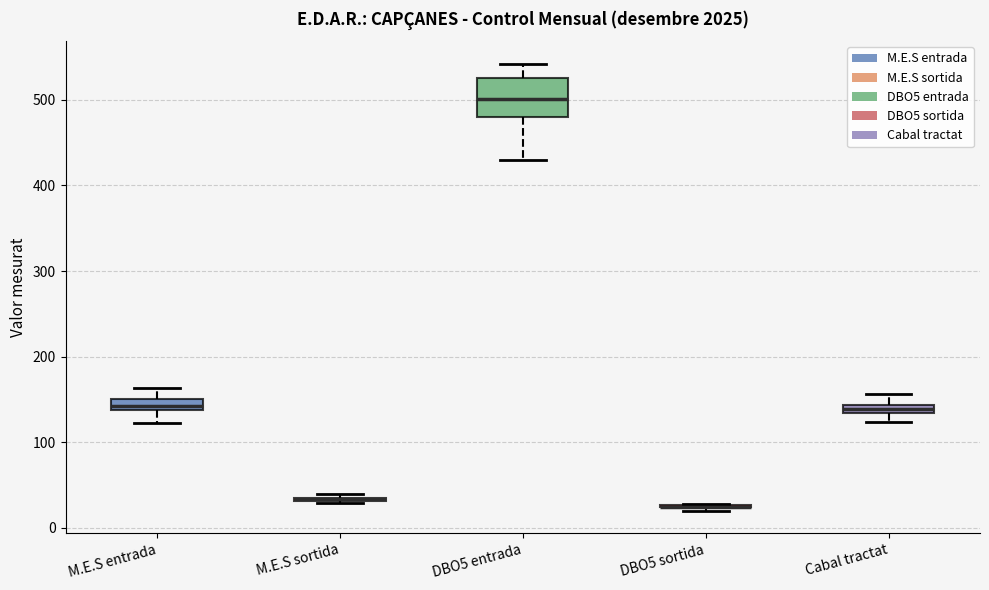

Comparing the boxes themselves (not the whiskers), which one is the tallest?

DBO5 entrada